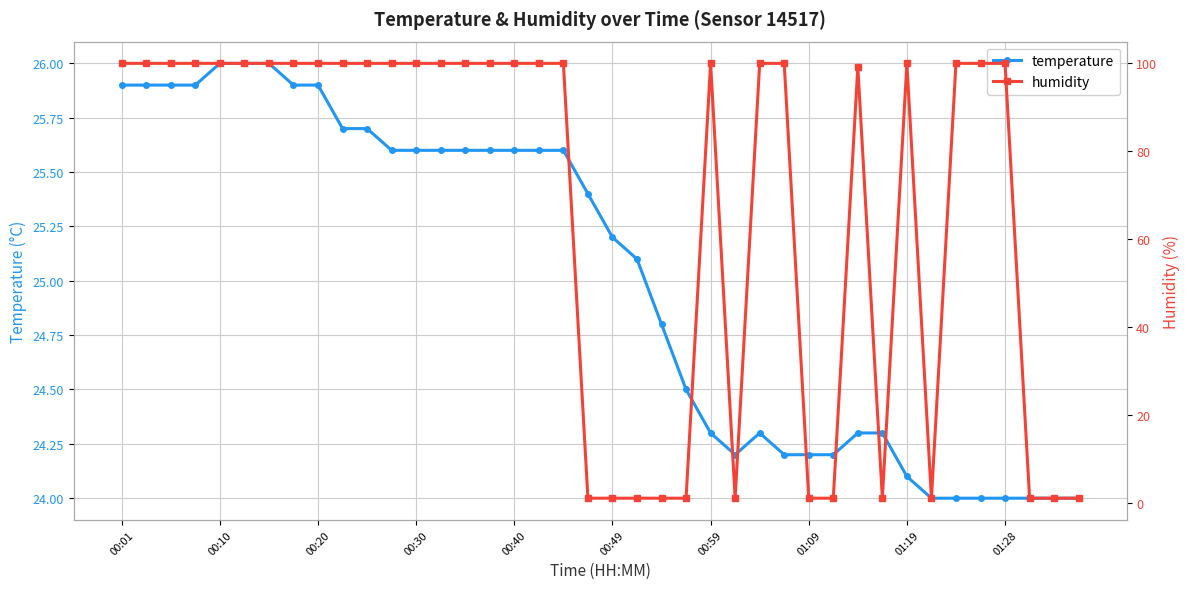

Rank the series by their maximum value, from highest to lowest.

humidity, temperature